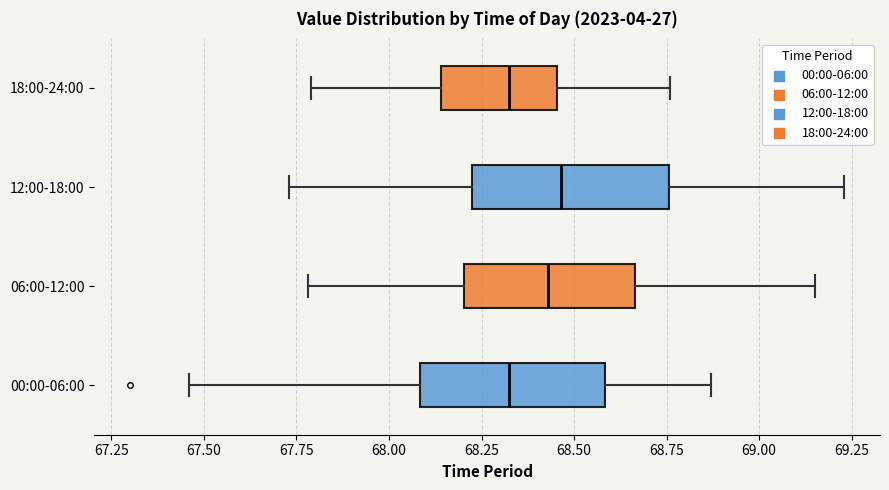

Where does the left whisker of the box for 18:00-24:00 end on the x-axis? The values are not printed on the chart, so give them approximately, as read against the axis.

67.80